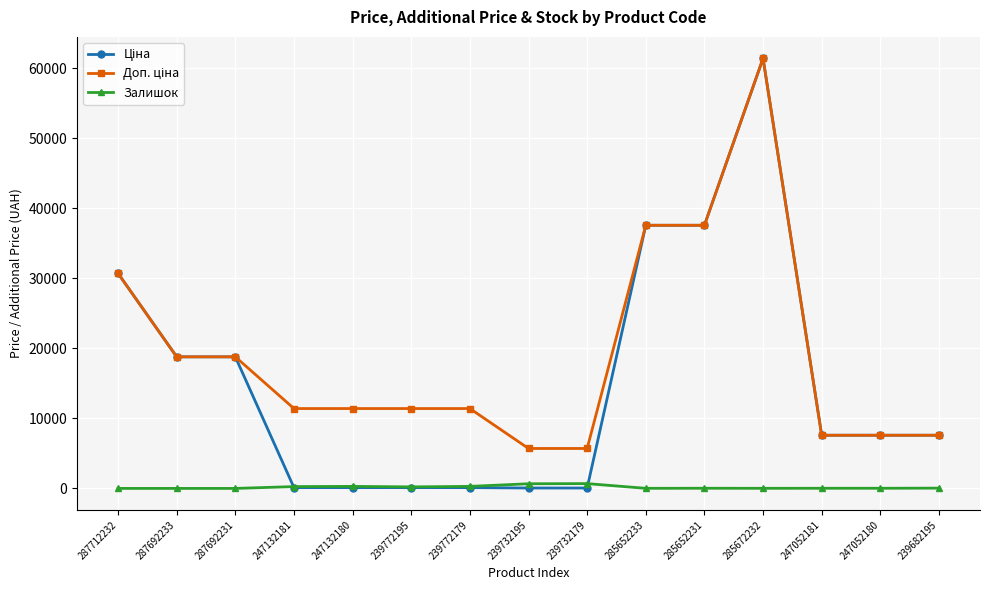

Is it true that Залишок equals 288.0 at 247132180?

True